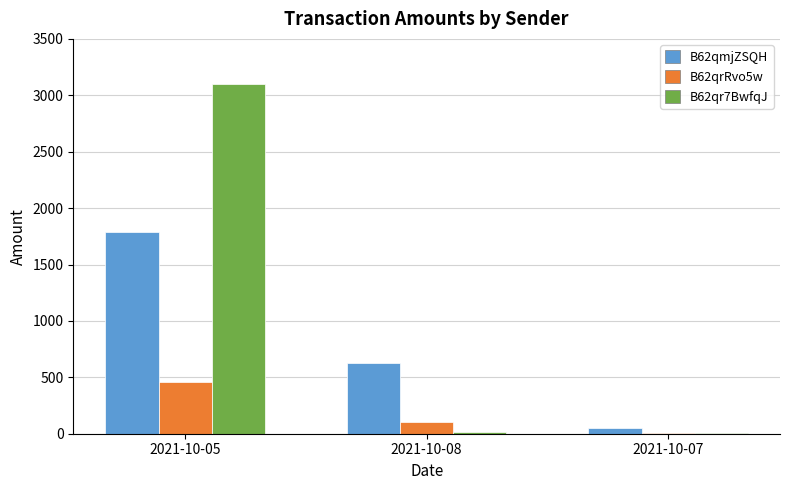

What is the total value across all series at 2021-10-07?

64.5